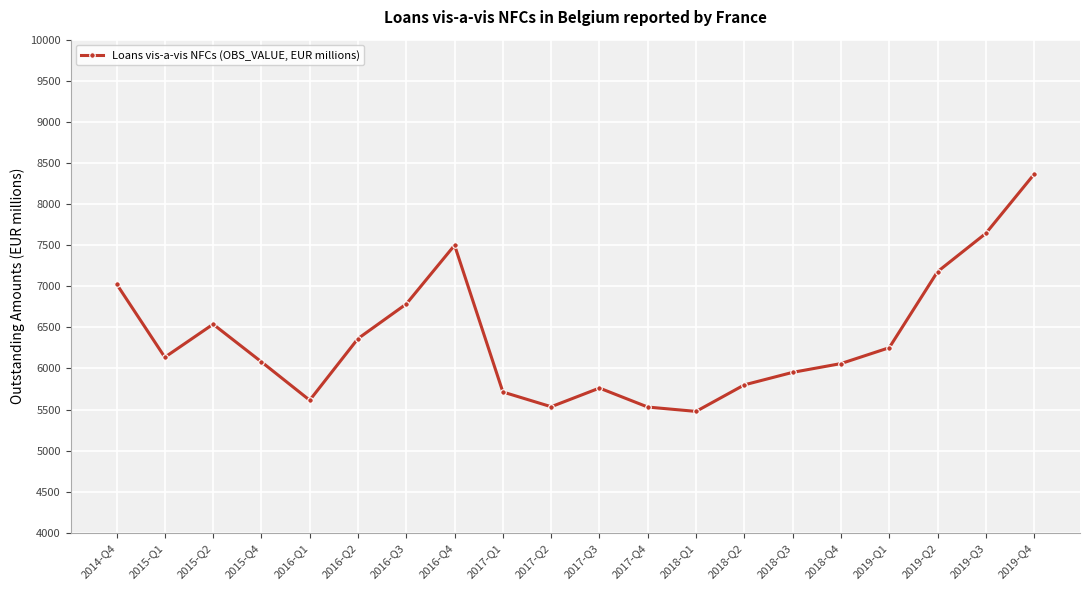

Count the number of data series in this chart.

1